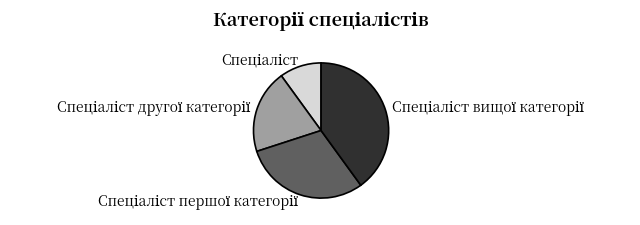

Does any single category account for the majority?

No